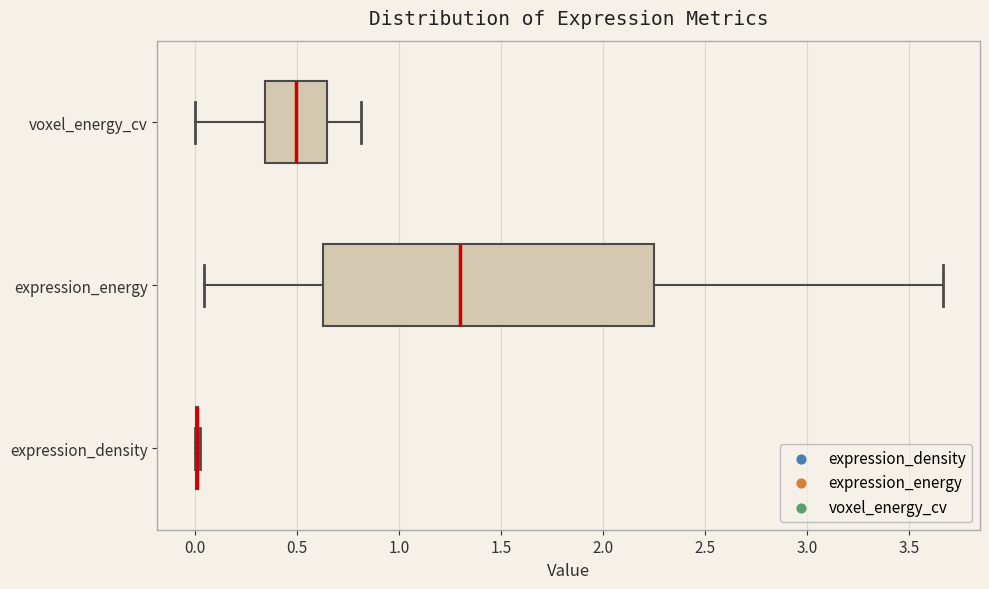

Reading bottom to top, transcribe this box plot: for each box, give where its median line is, the range the box spans, and where its two whiskers end, as read against the x-axis. The values are not printed on the chart, so give them approximately, as read against the axis.

expression_density: box collapsed to a line at 0.00, whiskers 0.00 to 0.05
expression_energy: median 1.30, box 0.65 to 2.25, whiskers 0.05 to 3.65
voxel_energy_cv: median 0.50, box 0.35 to 0.65, whiskers 0.00 to 0.80